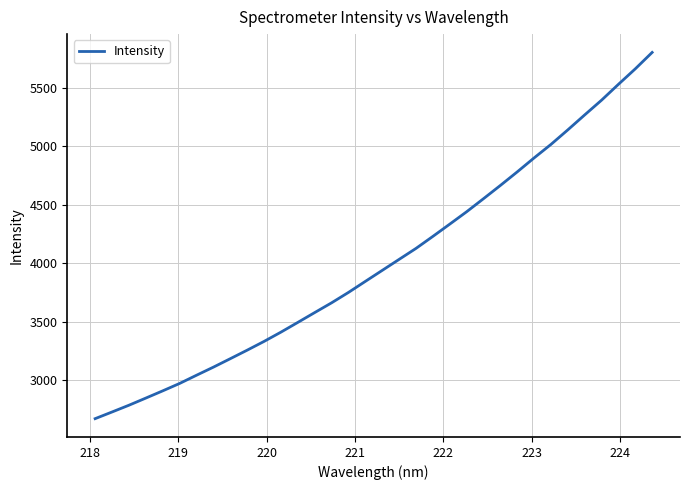

What is the maximum value shown in the chart?

5803.6